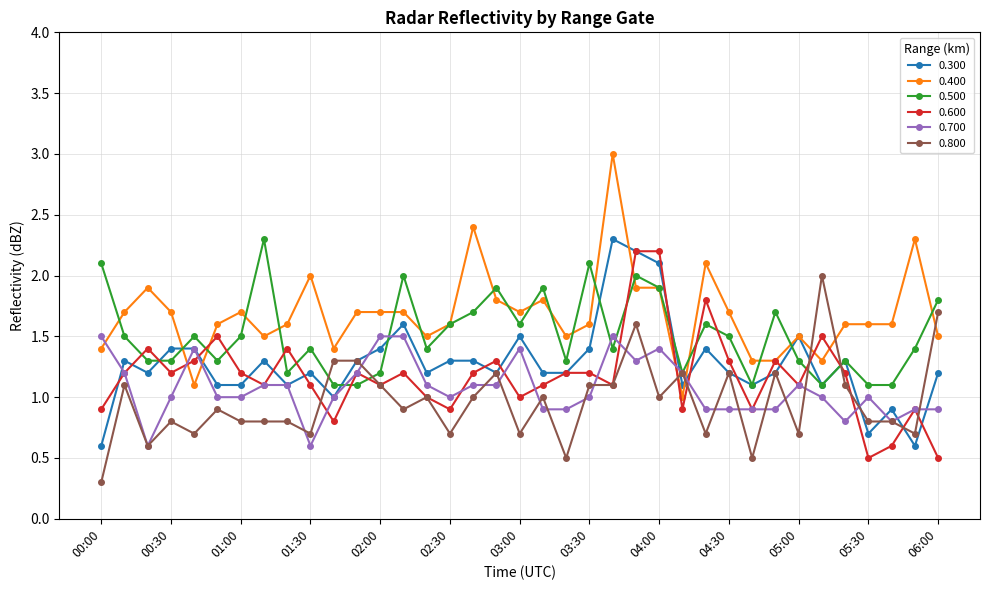

Which series has the largest range (max minus min)?

0.400